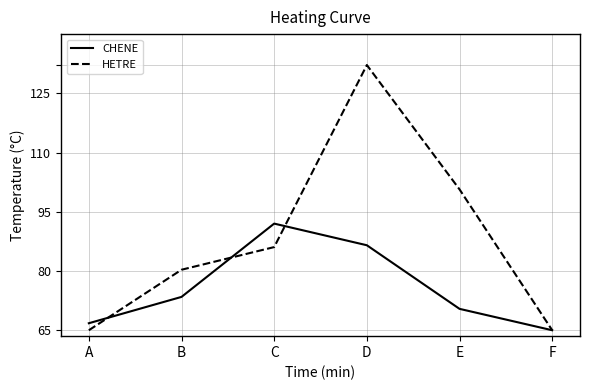

Reading left to right, transcribe all the data shown in this chart.

CHENE: A=2.4	B=11.3	C=36.0	D=28.7	E=7.2	F=0.0
HETRE: A=0.0	B=20.4	C=28.1	D=89.6	E=47.6	F=0.0